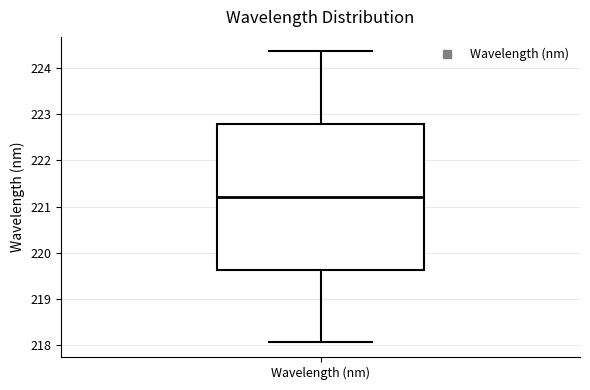

Where does the median line of the box for Wavelength (nm) sit on the y-axis? The values are not printed on the chart, so give them approximately, as read against the axis.

221.2